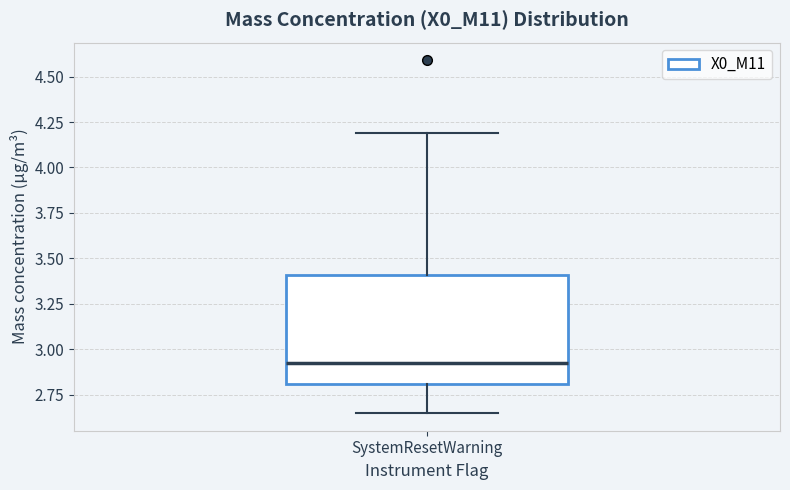

Transcribe this box plot: give where the median line is, the range the box spans, and where the two whiskers end, as read against the y-axis. The values are not printed on the chart, so give them approximately, as read against the axis.

median 2.95, box 2.80 to 3.40, whiskers 2.65 to 4.20